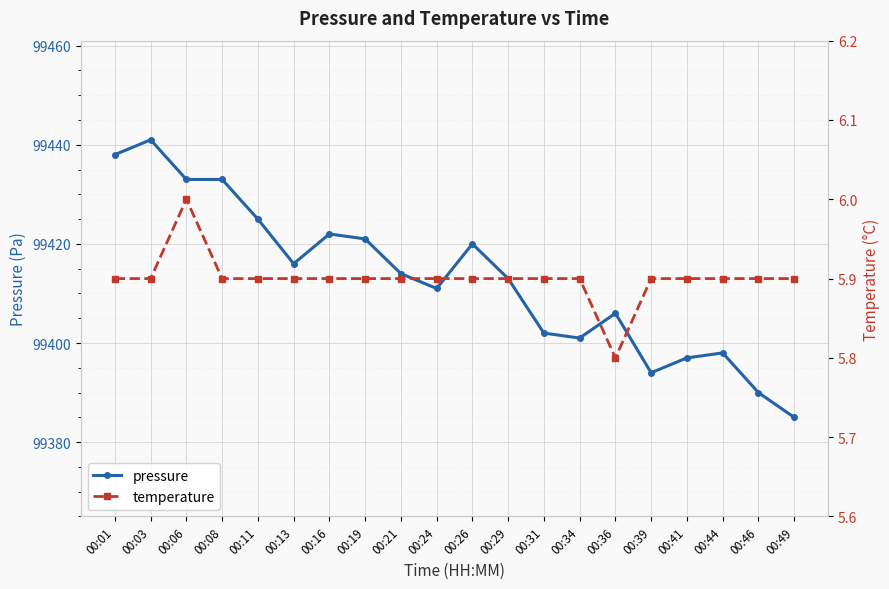

What is the value of the pressure point at the 13th from the left?

99402